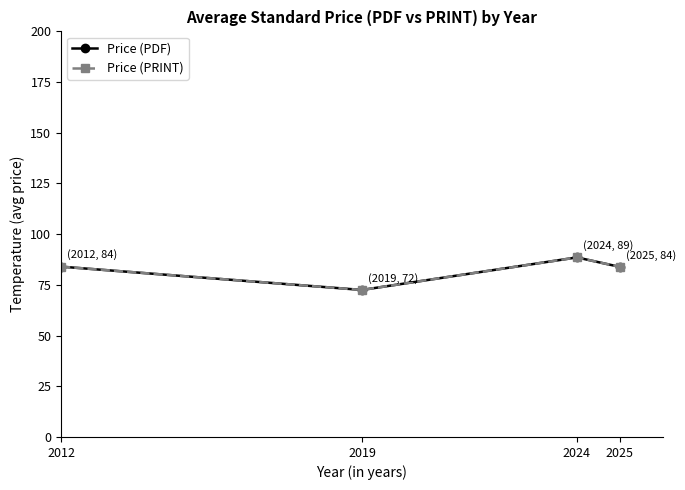

Does the chart have visible grid lines?

No